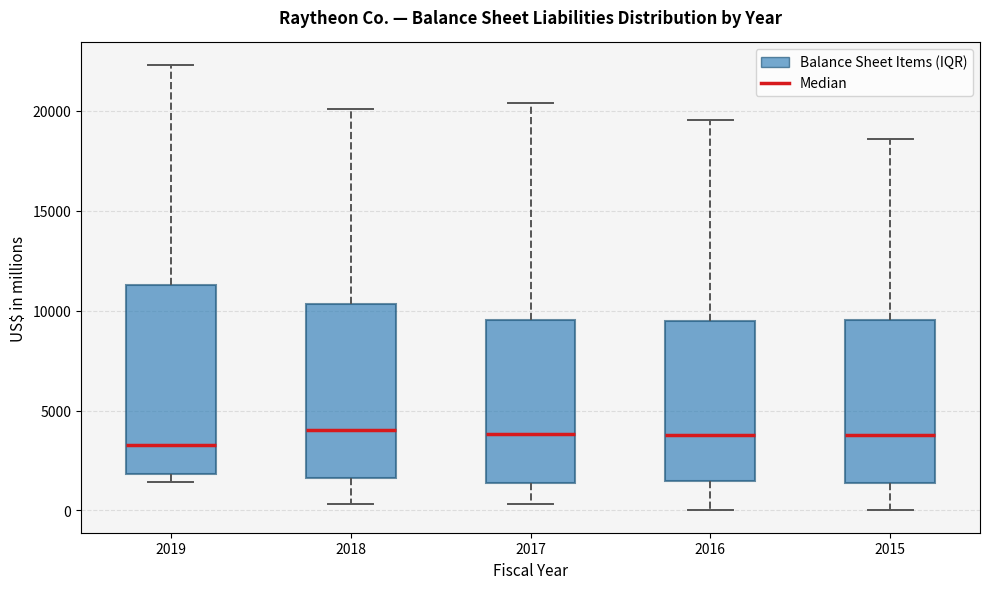

Reading left to right, read every box against the y-axis: the position of its median line, the range the box covers, and the ends of its whiskers. The values are not printed on the chart, so give them approximately, as read against the axis.

2019: median 3500, box 2000 to 11500, whiskers 1500 to 22500
2018: median 4000, box 1500 to 10500, whiskers 500 to 20000
2017: median 4000, box 1500 to 9500, whiskers 500 to 20500
2016: median 4000, box 1500 to 9500, whiskers 0 to 19500
2015: median 4000, box 1500 to 9500, whiskers 0 to 18500